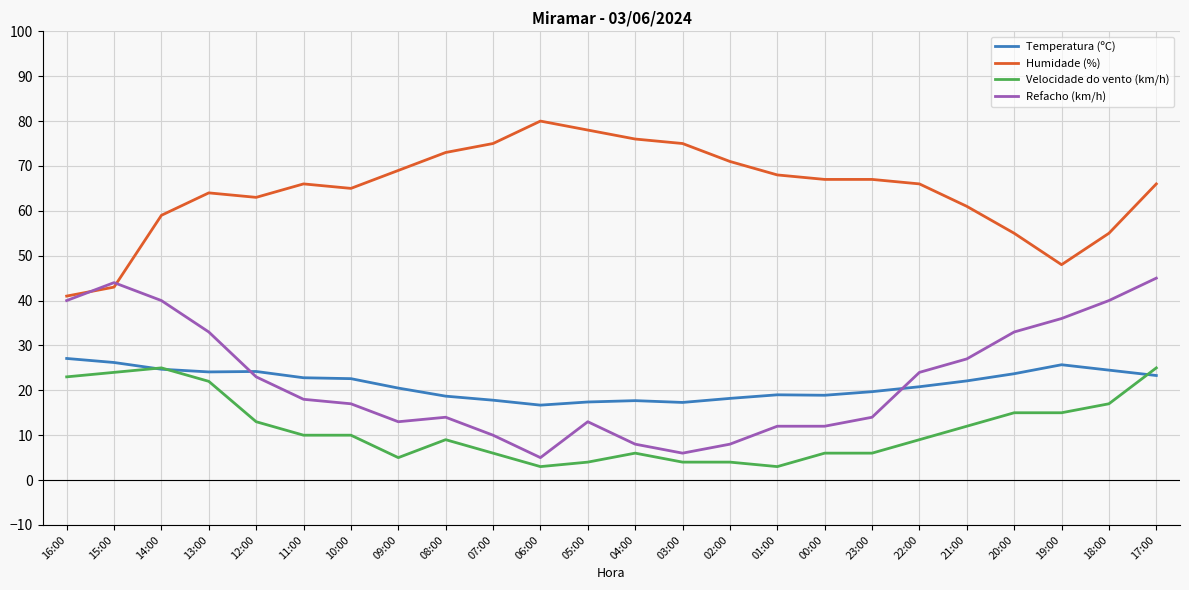

Is the value of Refacho (km/h) at 09:00 greater than the value of Velocidade do vento (km/h) at 00:00?

Yes